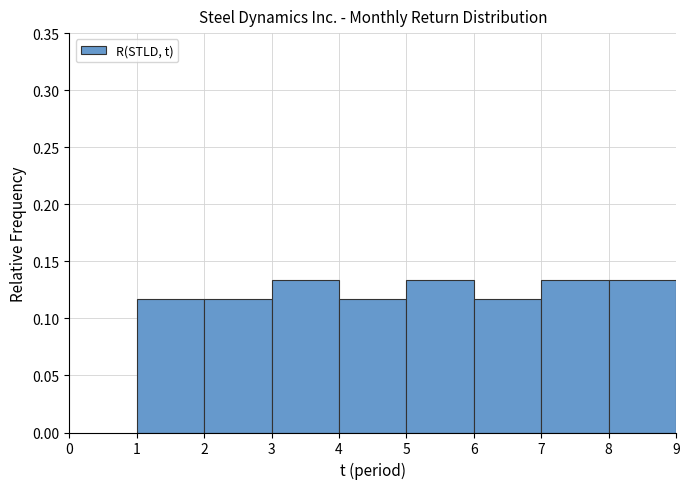

Reading left to right, transcribe this chart: for each bar, give the range it covers on the x-axis and its height. The values are not printed on the chart, so give them approximately, as read against the axis.

1 to 2: 0.115
2 to 3: 0.115
3 to 4: 0.135
4 to 5: 0.115
5 to 6: 0.135
6 to 7: 0.115
7 to 8: 0.135
8 to 9: 0.135